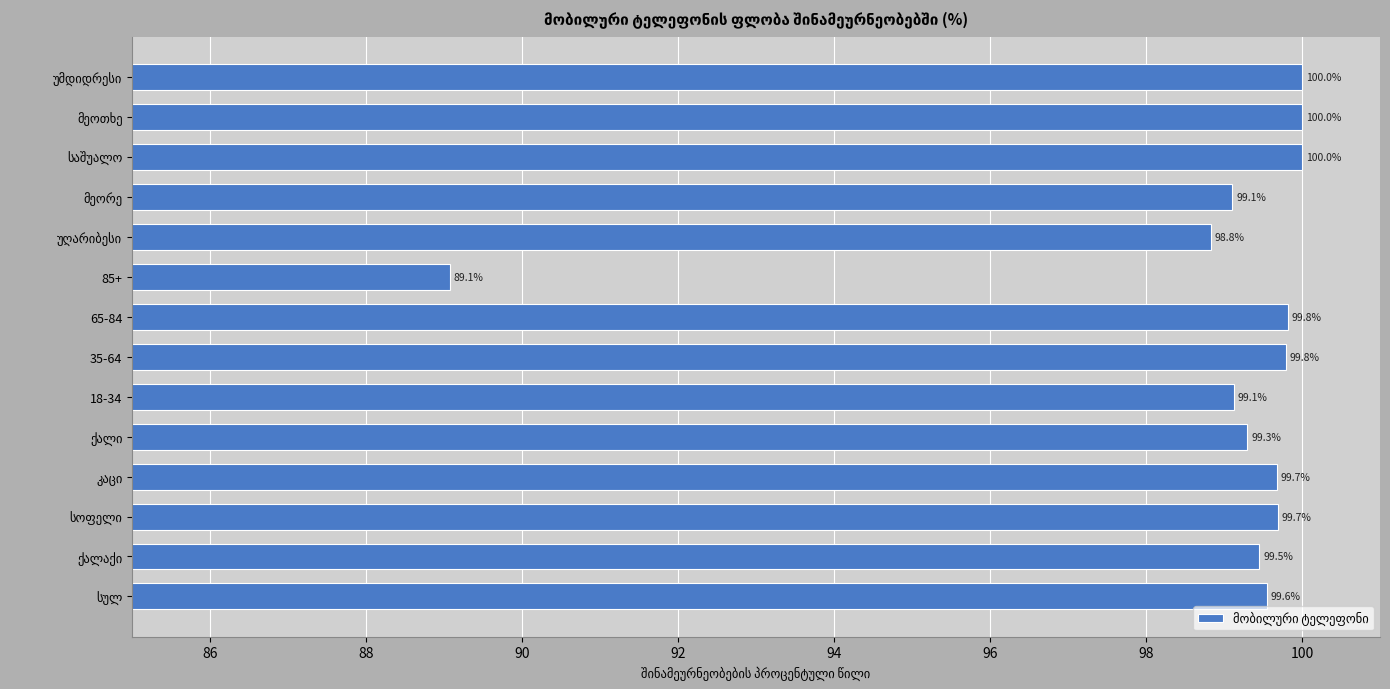

What is the approximate value at 35-64?

99.8